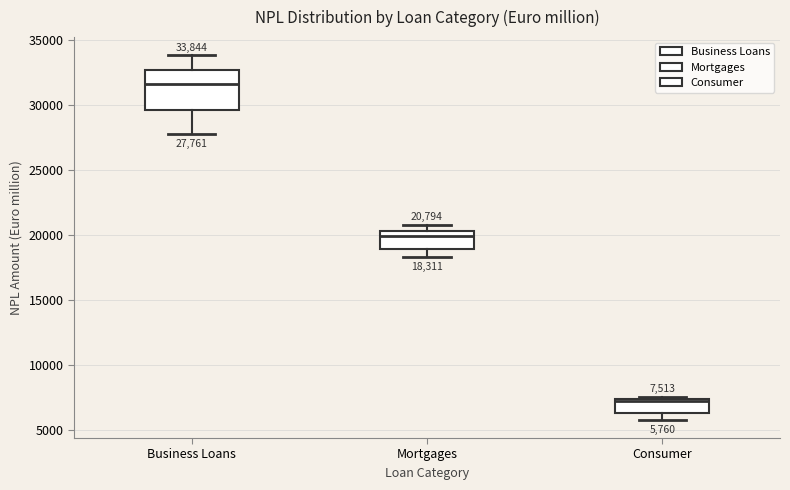

Which box has the lowest median line?

Consumer